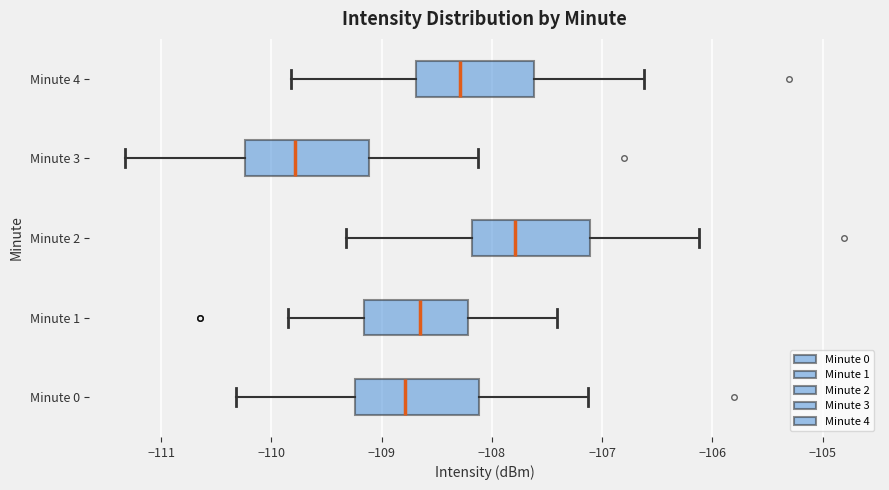

Reading bottom to top, read every box against the x-axis: the position of its median line, the range the box covers, and the ends of its whiskers. The values are not printed on the chart, so give them approximately, as read against the axis.

Minute 0: median -108.8, box -109.2 to -108.1, whiskers -110.3 to -107.1
Minute 1: median -108.6, box -109.2 to -108.2, whiskers -109.8 to -107.4
Minute 2: median -107.8, box -108.2 to -107.1, whiskers -109.3 to -106.1
Minute 3: median -109.8, box -110.2 to -109.1, whiskers -111.3 to -108.1
Minute 4: median -108.3, box -108.7 to -107.6, whiskers -109.8 to -106.6